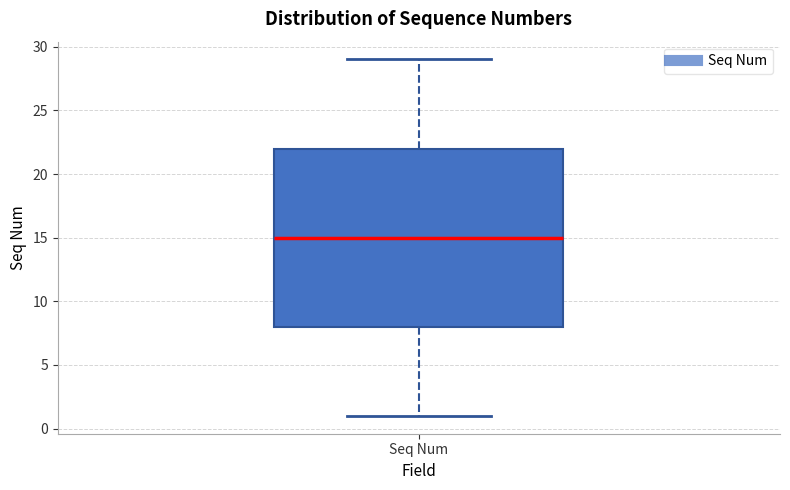

Where does the median line of the box for Seq Num sit on the y-axis? The values are not printed on the chart, so give them approximately, as read against the axis.

15